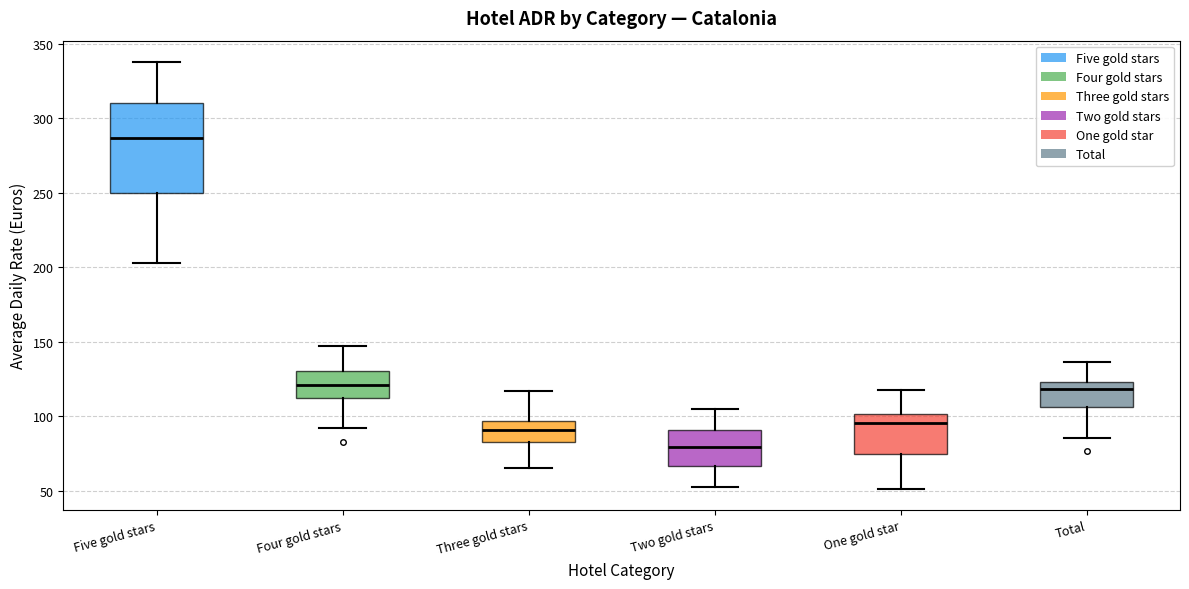

Comparing the boxes themselves (not the whiskers), which one is the tallest?

Five gold stars